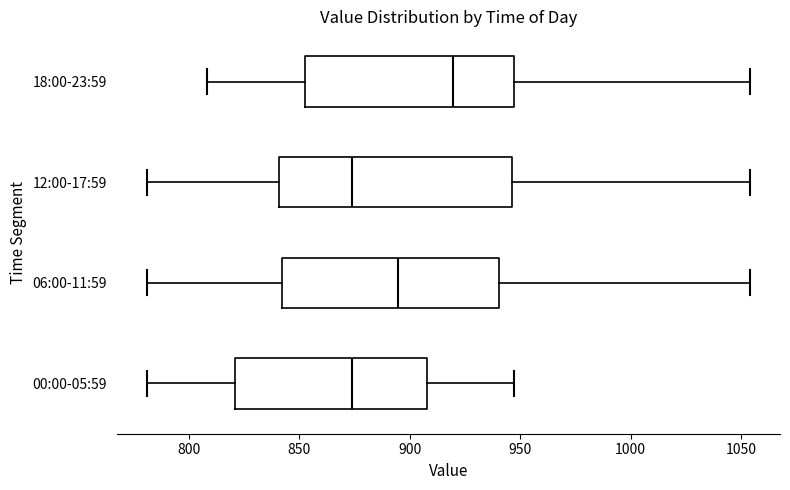

Reading bottom to top, read every box against the x-axis: the position of its median line, the range the box covers, and the ends of its whiskers. The values are not printed on the chart, so give them approximately, as read against the axis.

00:00-05:59: median 875, box 820 to 910, whiskers 780 to 945
06:00-11:59: median 895, box 840 to 940, whiskers 780 to 1055
12:00-17:59: median 875, box 840 to 945, whiskers 780 to 1055
18:00-23:59: median 920, box 855 to 945, whiskers 810 to 1055